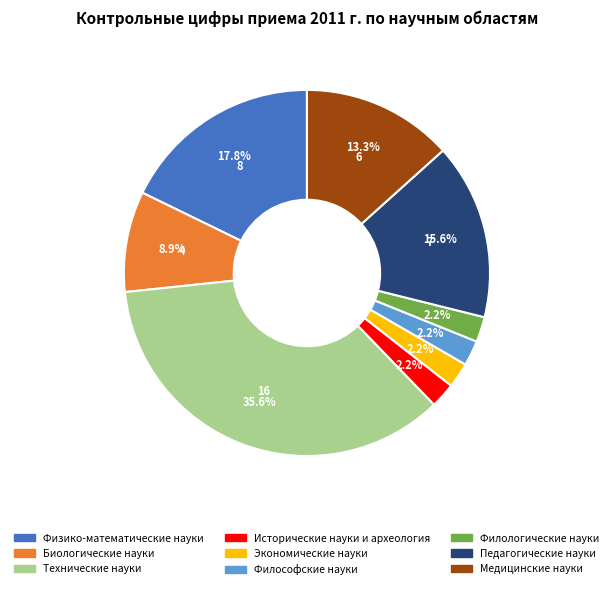

To the nearest percent, what is the combined percentage of Педагогические науки and Экономические науки?

18%